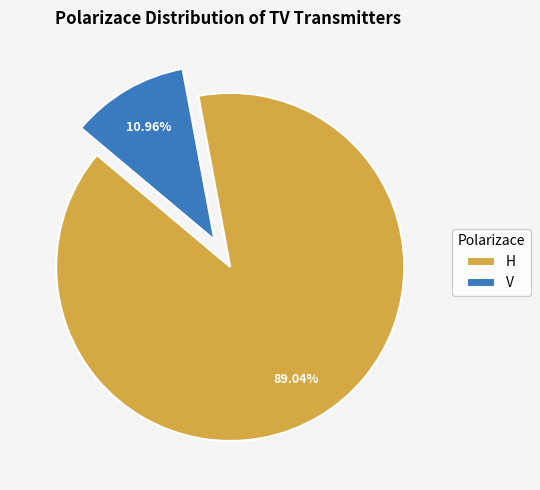

To the nearest percent, what portion does H represent?

89%